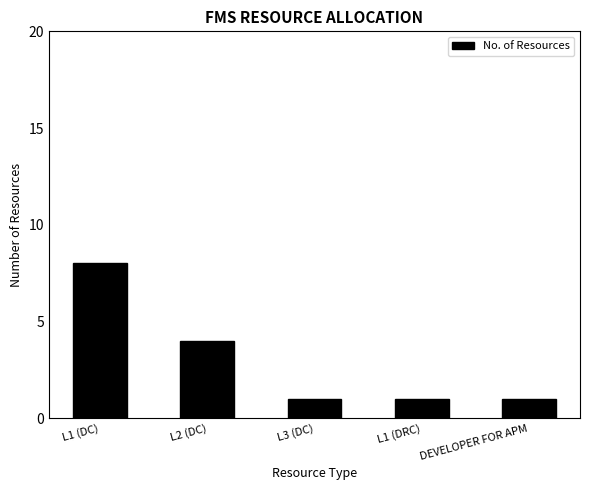

Reading right to left, extract all data points from this chart.

DEVELOPER FOR APM=1	L1 (DRC)=1	L3 (DC)=1	L2 (DC)=4	L1 (DC)=8